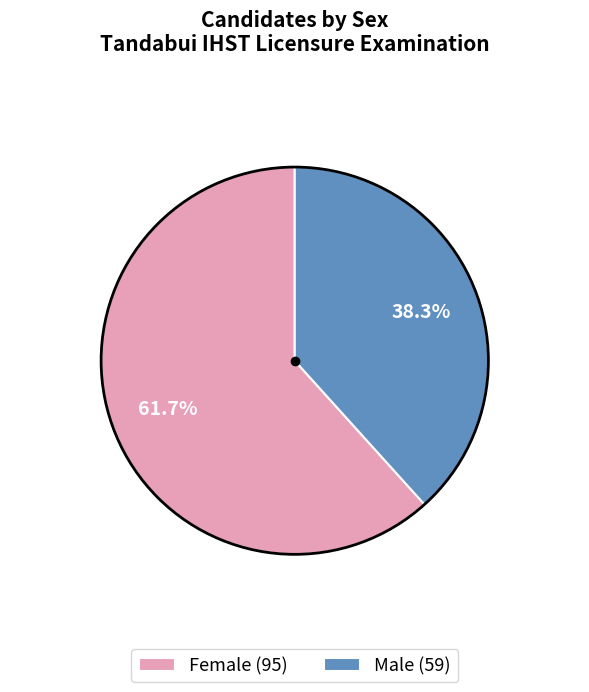

Which slice is the smallest?

Male